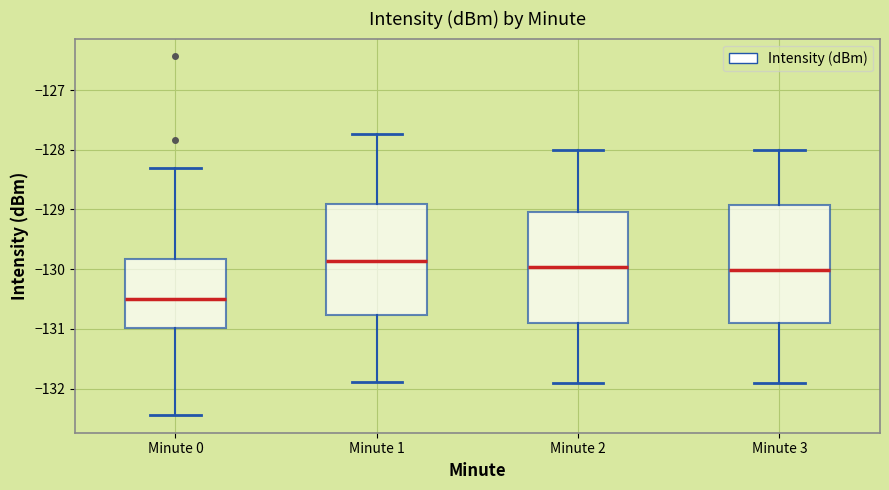

Comparing the boxes themselves (not the whiskers), which one is the tallest?

Minute 3